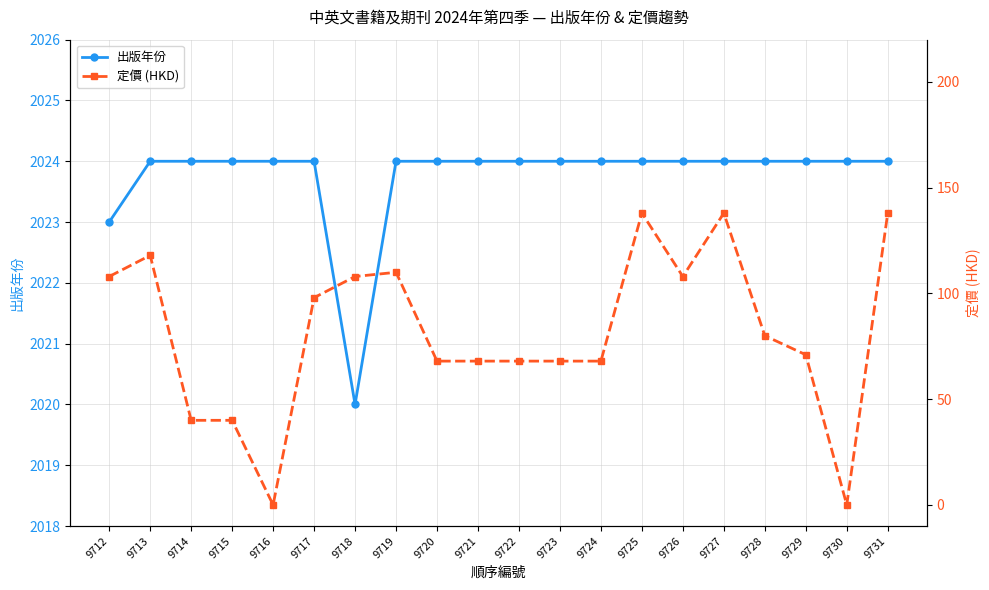

What is the lowest value of the 出版年份 series?

2020